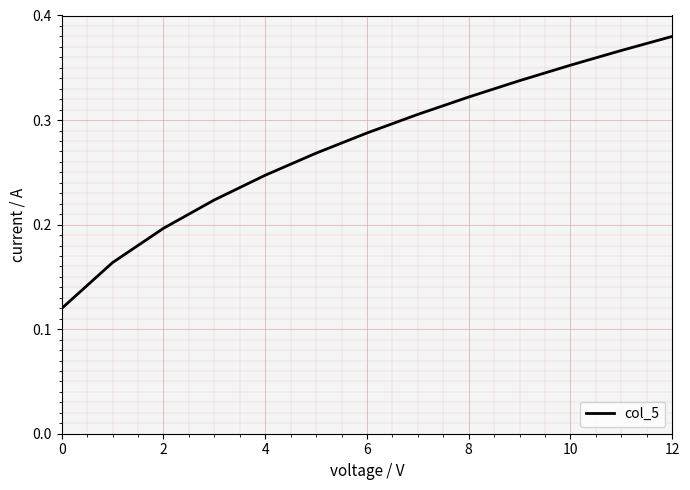

Which category has the highest value across all series?

12